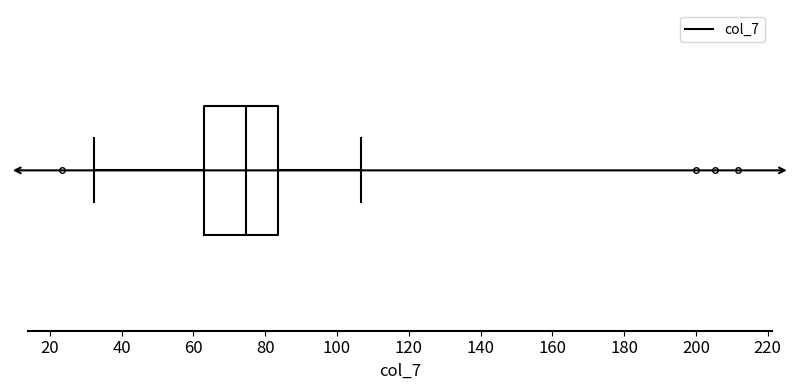

Read this box plot against the x-axis: the position of the median line, the range covered by the box, and the ends of both whiskers. The values are not printed on the chart, so give them approximately, as read against the axis.

median 74, box 64 to 84, whiskers 32 to 106